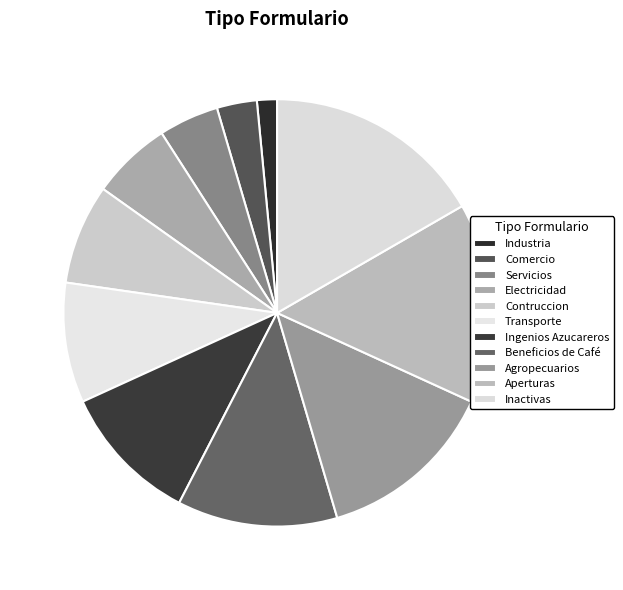

What is the total percentage of Servicios and Contruccion?

12.1%